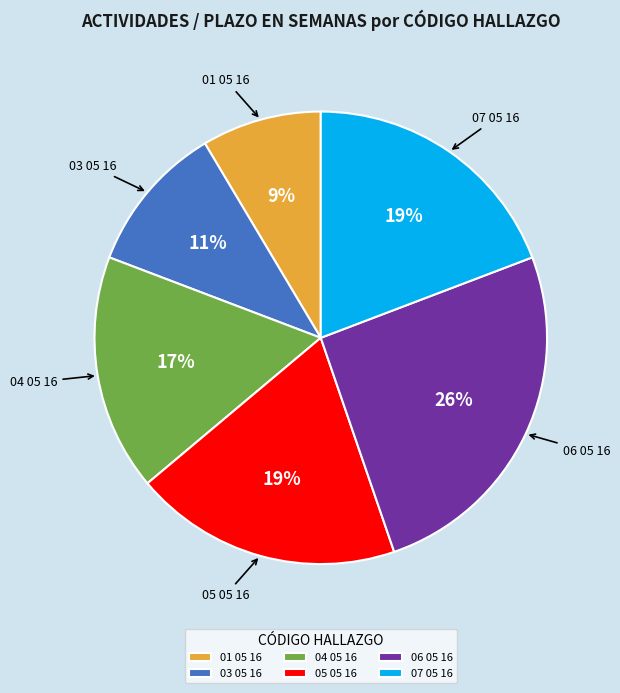

Combined, do 06 05 16 and 07 05 16 account for over 50%?

No